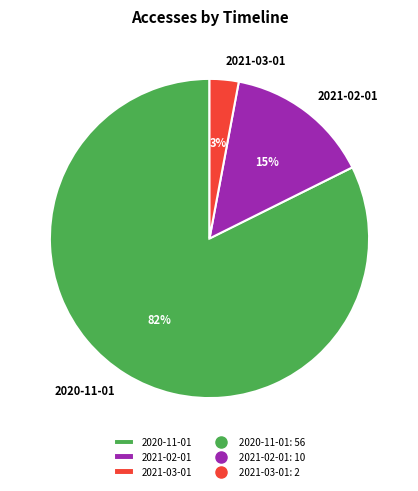

To the nearest percent, what is the difference between the largest and smallest slice percentages?

79%